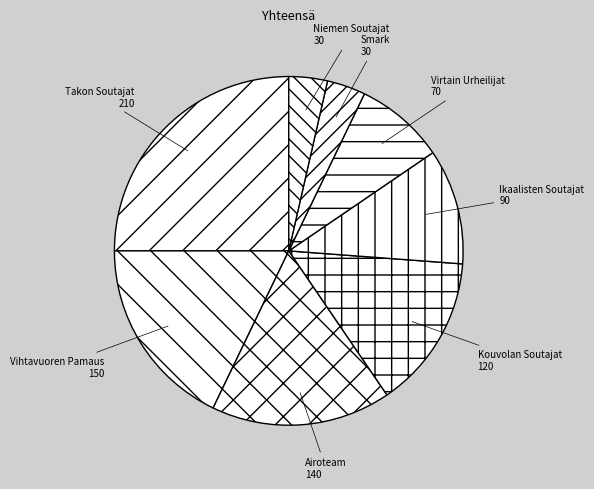

Count the number of slices in the pie.

8